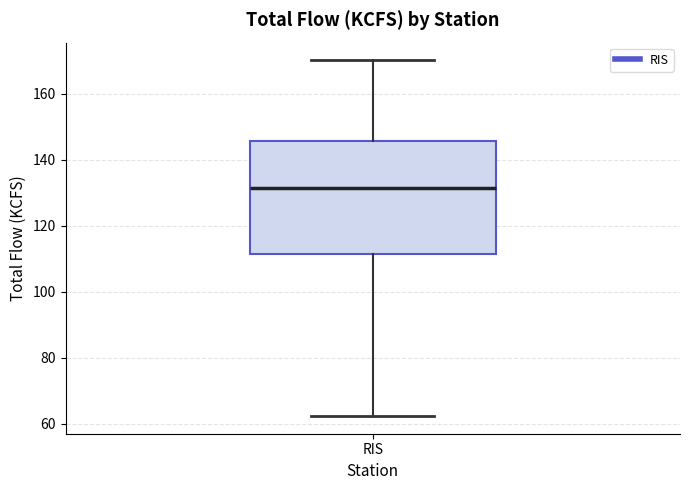

Where does the upper whisker of the box for RIS end on the y-axis? The values are not printed on the chart, so give them approximately, as read against the axis.

170